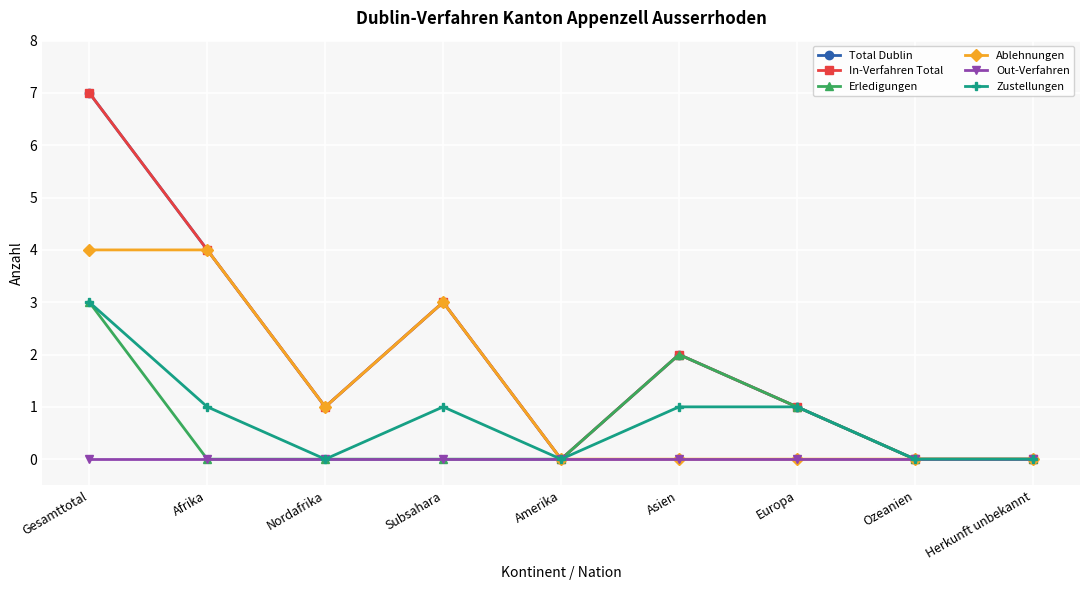

Is this an area chart (filled region under the line)?

No